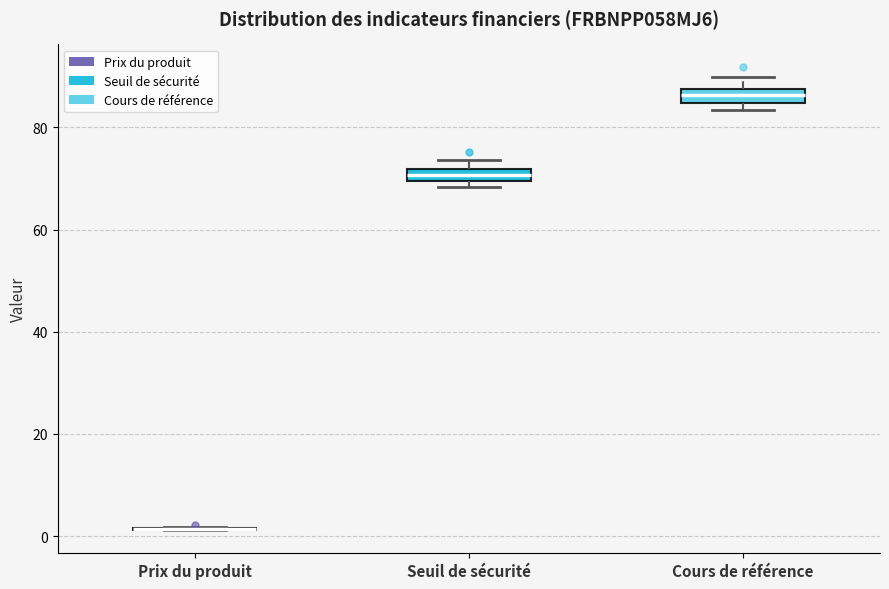

Where is the lower edge of the box for Seuil de sécurité on the y-axis? The values are not printed on the chart, so give them approximately, as read against the axis.

70